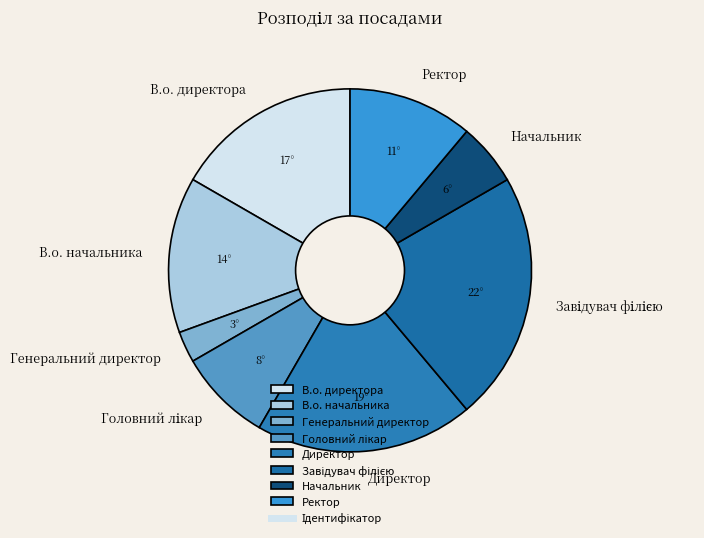

Is Ректор the majority of the pie?

No